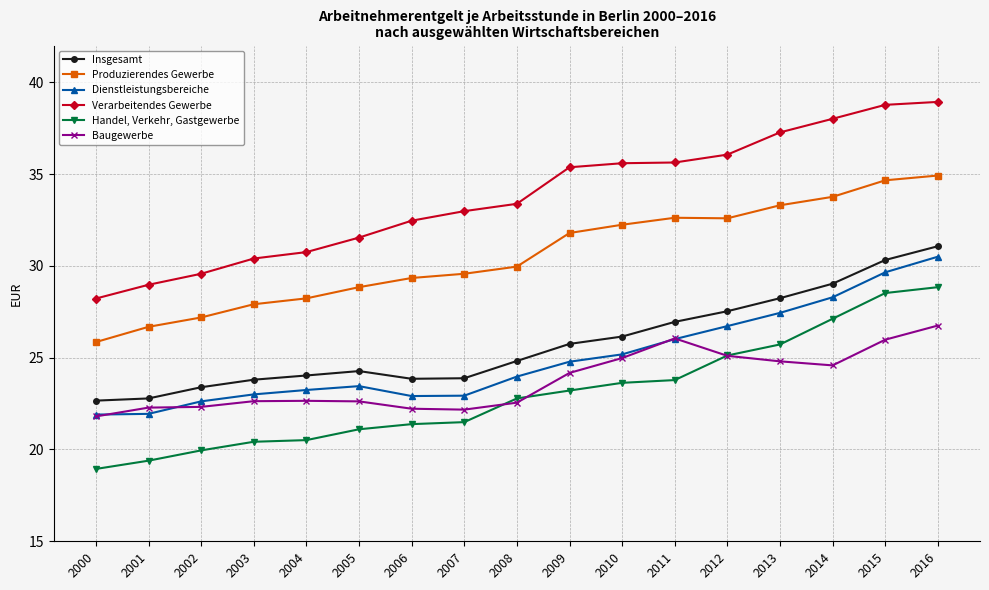

What is the total value across all series at 2004?

149.4